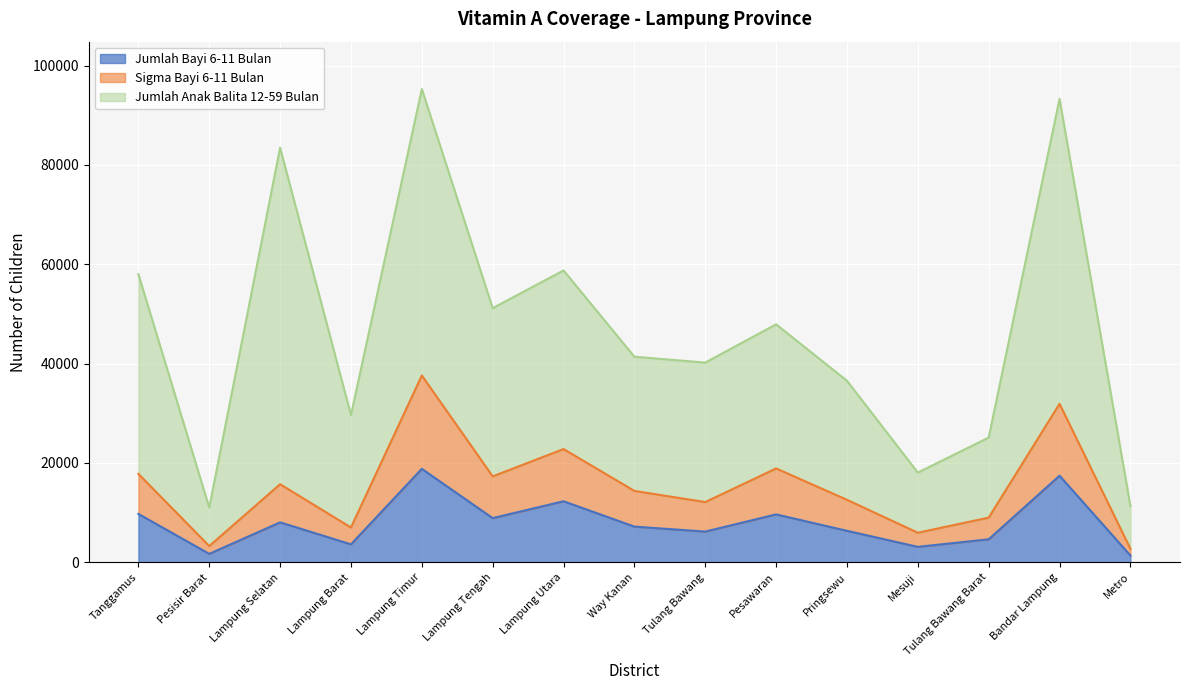

Where is the first local minimum for Jumlah_Bayi_6_11_Bulan?

Pesisir Barat